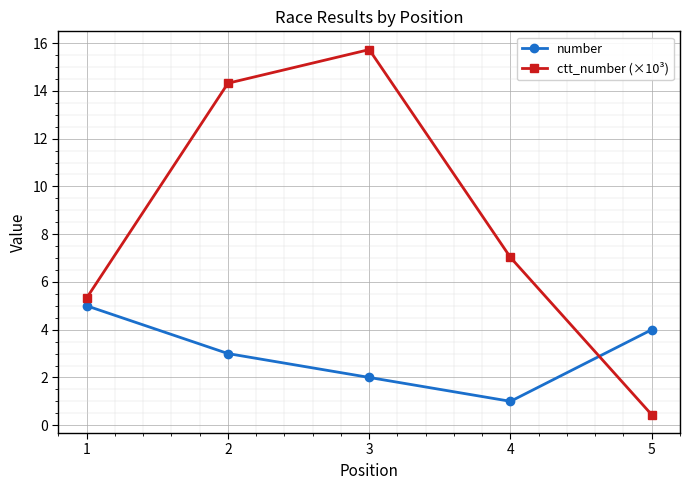

What are all the series names shown in the legend?

number, ctt_number (×10³)